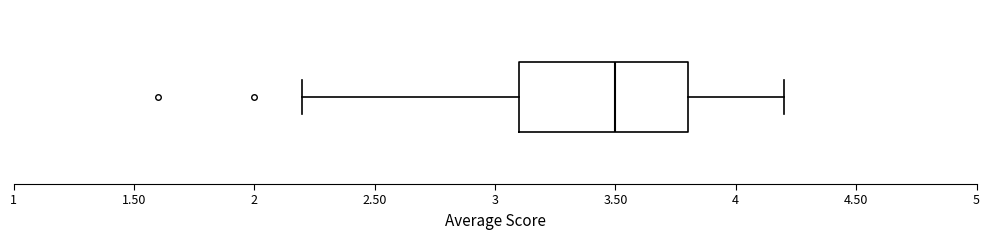

Transcribe this box plot: give where the median line is, the range the box spans, and where the two whiskers end, as read against the x-axis. The values are not printed on the chart, so give them approximately, as read against the axis.

median 3.5, box 3.1 to 3.8, whiskers 2.2 to 4.2